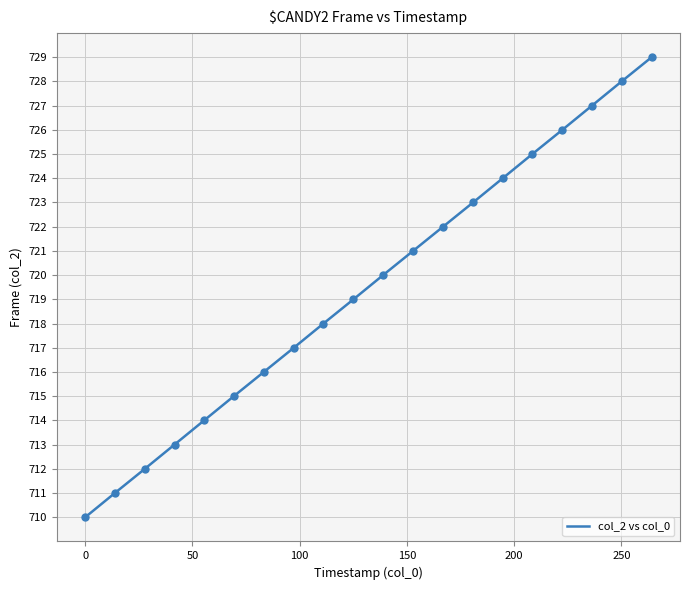

What is the difference between the maximum and minimum values?

19